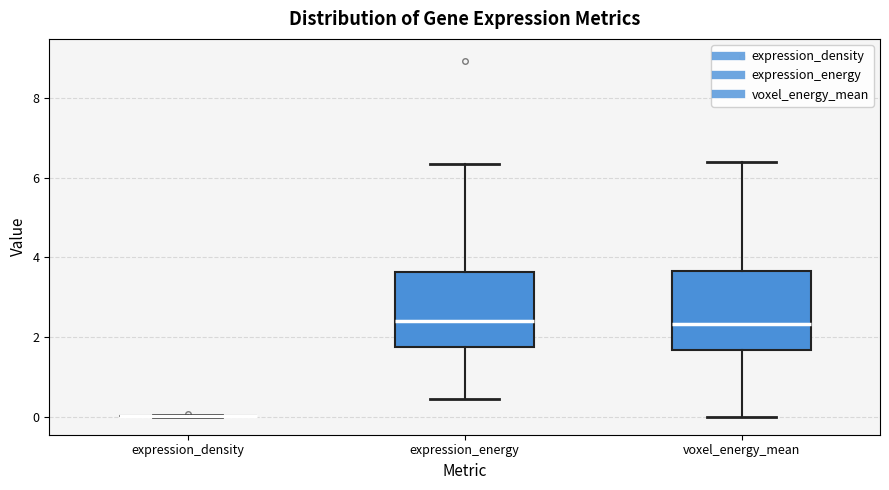

Reading left to right, read every box against the y-axis: the position of its median line, the range the box covers, and the ends of its whiskers. The values are not printed on the chart, so give them approximately, as read against the axis.

expression_density: box collapsed to a line at 0.0, whiskers 0.0 to 0.0
expression_energy: median 2.4, box 1.8 to 3.6, whiskers 0.4 to 6.4
voxel_energy_mean: median 2.4, box 1.6 to 3.6, whiskers 0.0 to 6.4